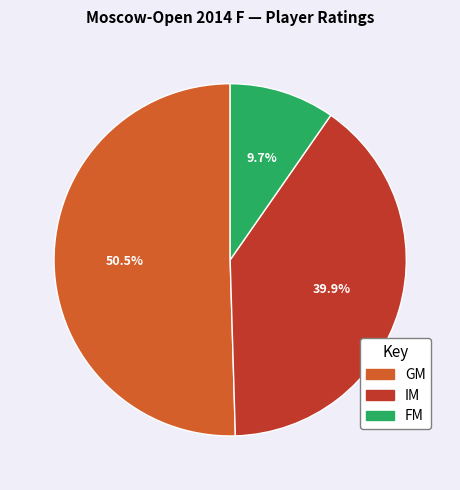

Count the number of slices in the pie.

3